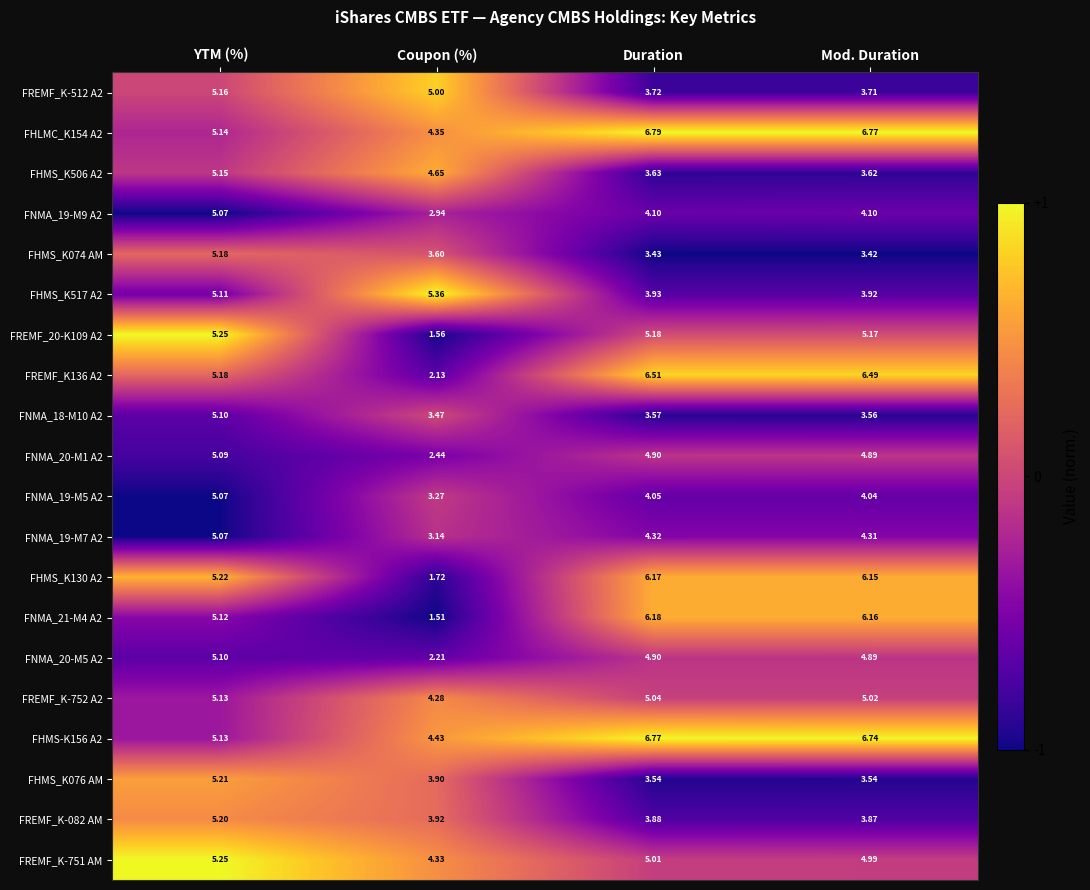

What is the total value across all series at Mod. Duration?

95.4